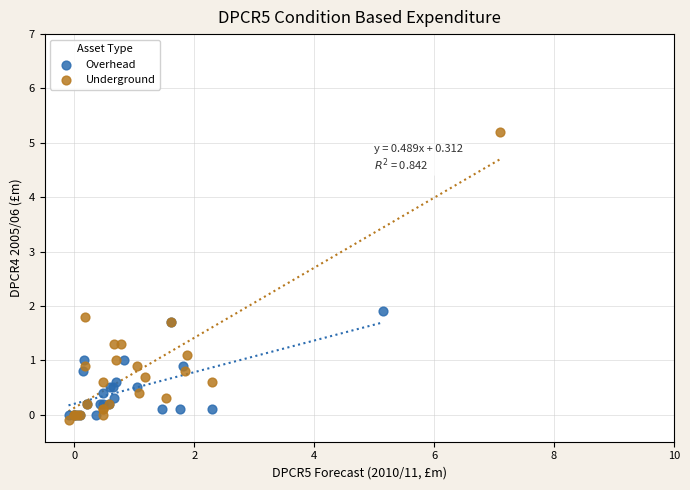

What are all the series names shown in the legend?

Overhead, Underground